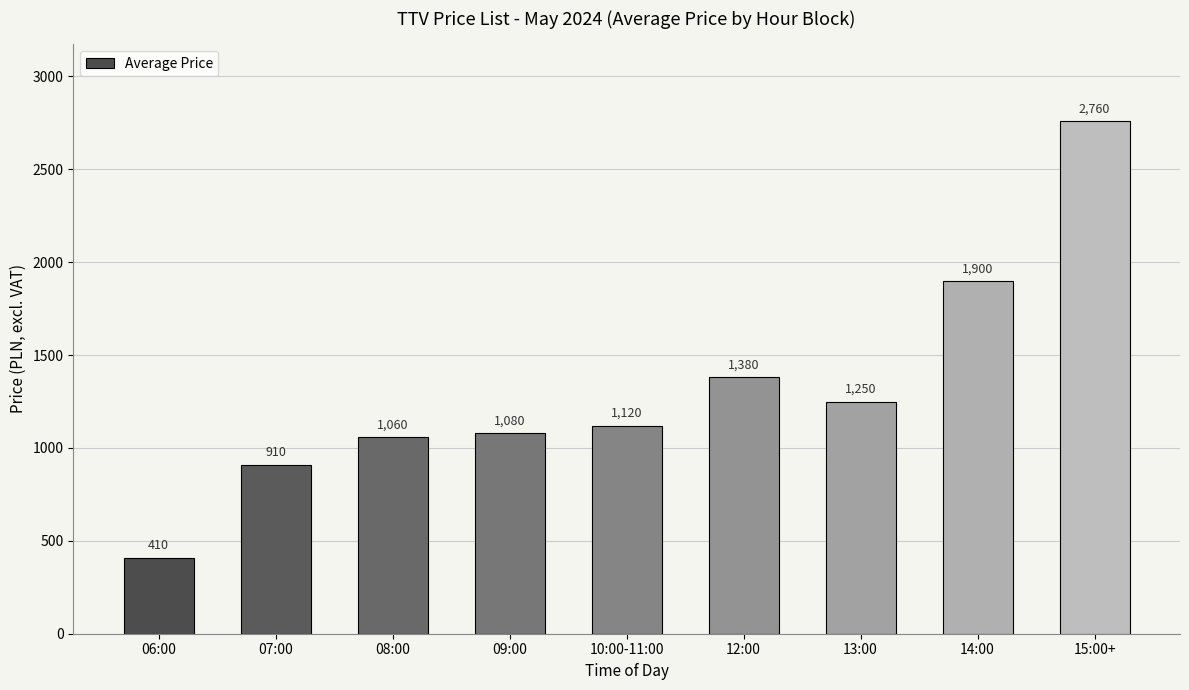

True or false: the data shows 1900 at 14:00.

True